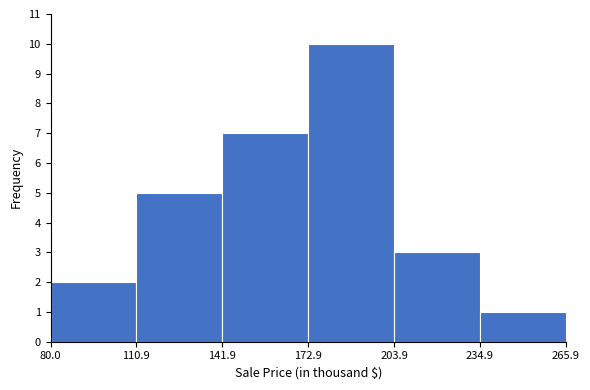

Which range on the x-axis has the tallest bar?

172.9 to 203.9